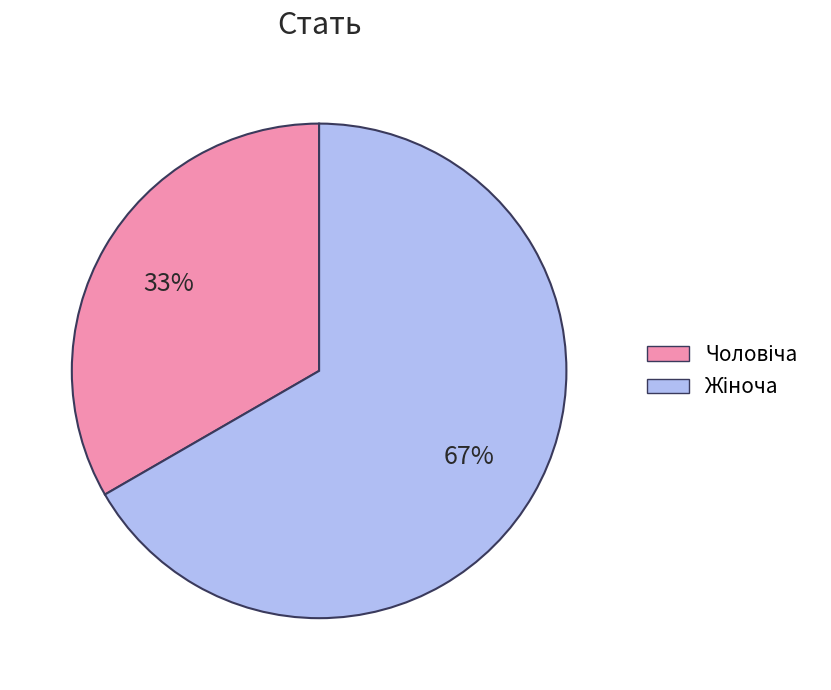

Is there a majority slice in this chart?

Yes